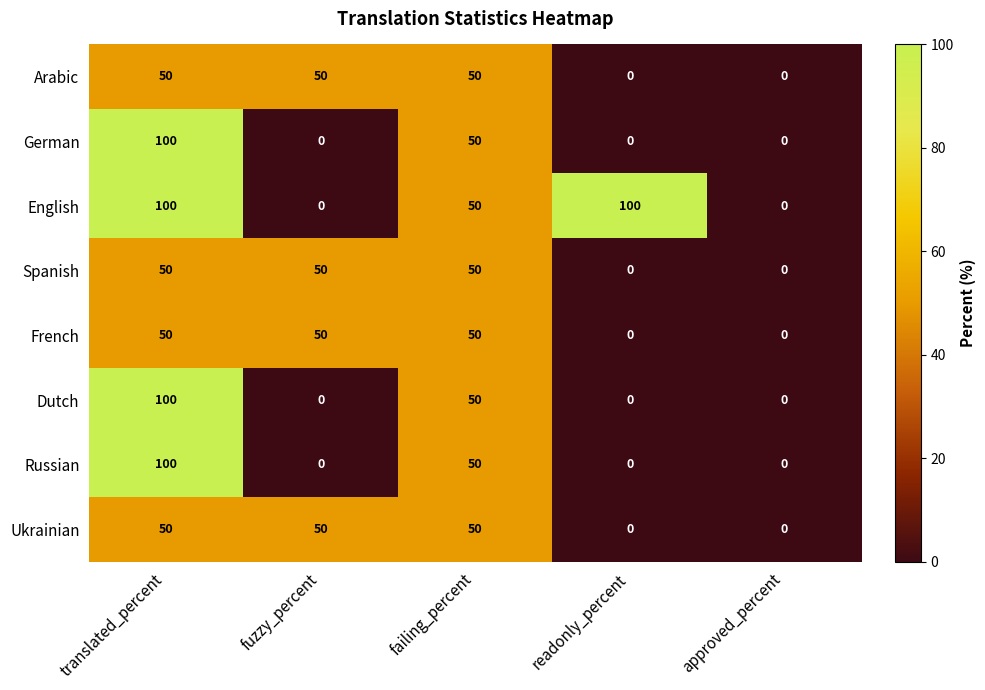

What is the total value across all series at readonly_percent?

100